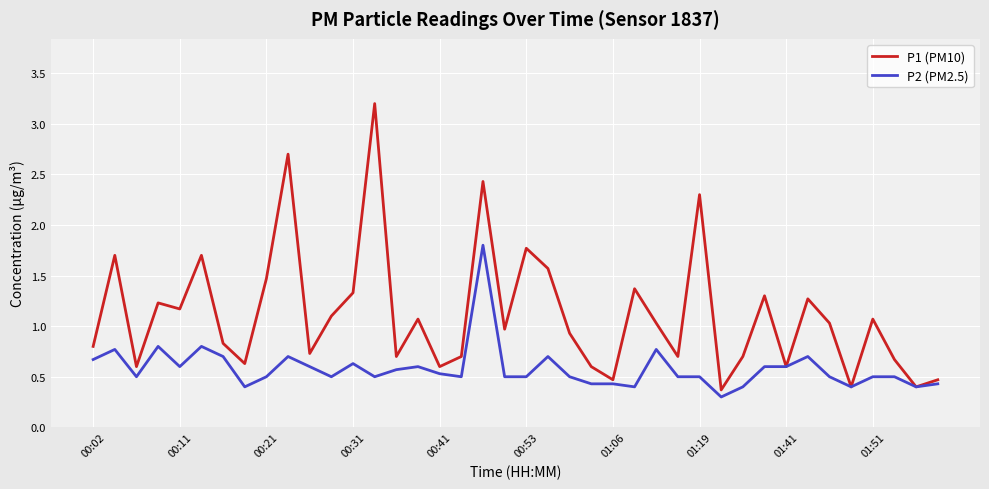

Which series has the widest spread of values?

P1 (PM10)